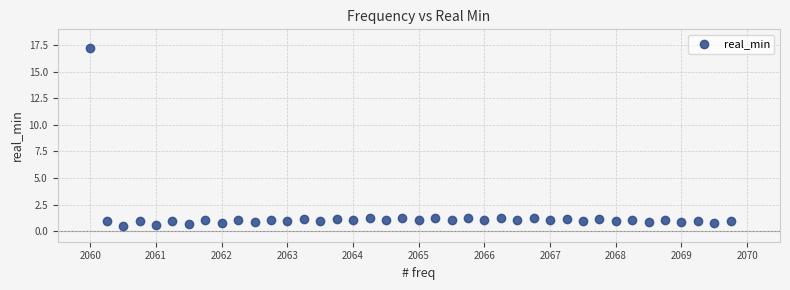

What is the range of X values (max minus min)?

9.8